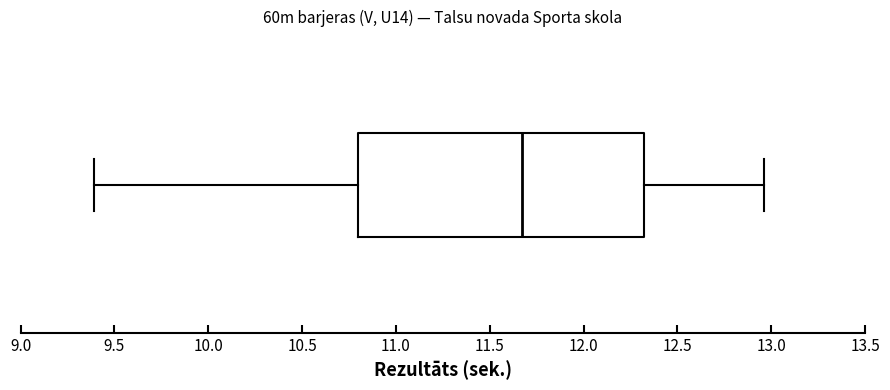

Read this box plot against the x-axis: the position of the median line, the range covered by the box, and the ends of both whiskers. The values are not printed on the chart, so give them approximately, as read against the axis.

median 11.65, box 10.80 to 12.30, whiskers 9.40 to 12.95